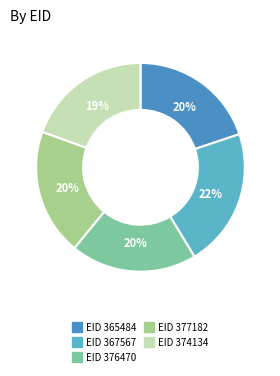

True or false: EID 374134 accounts for 19% of the total.

True